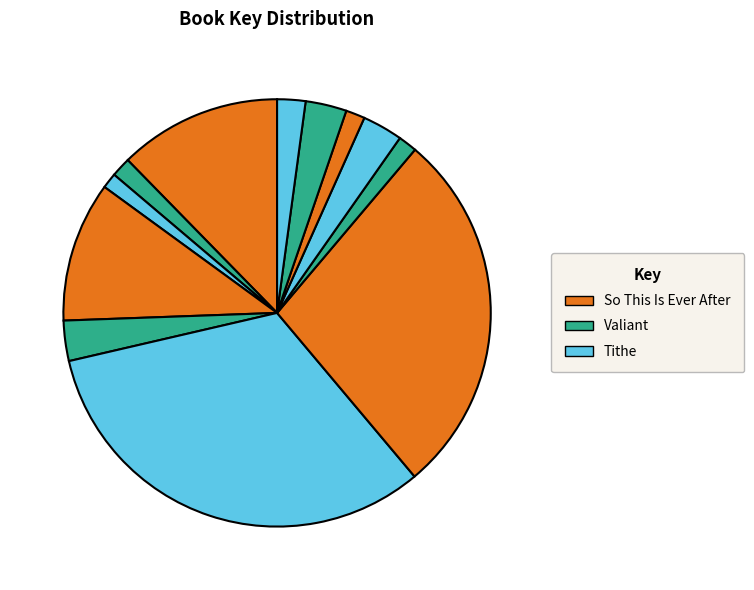

How many segments does this pie chart have?

12